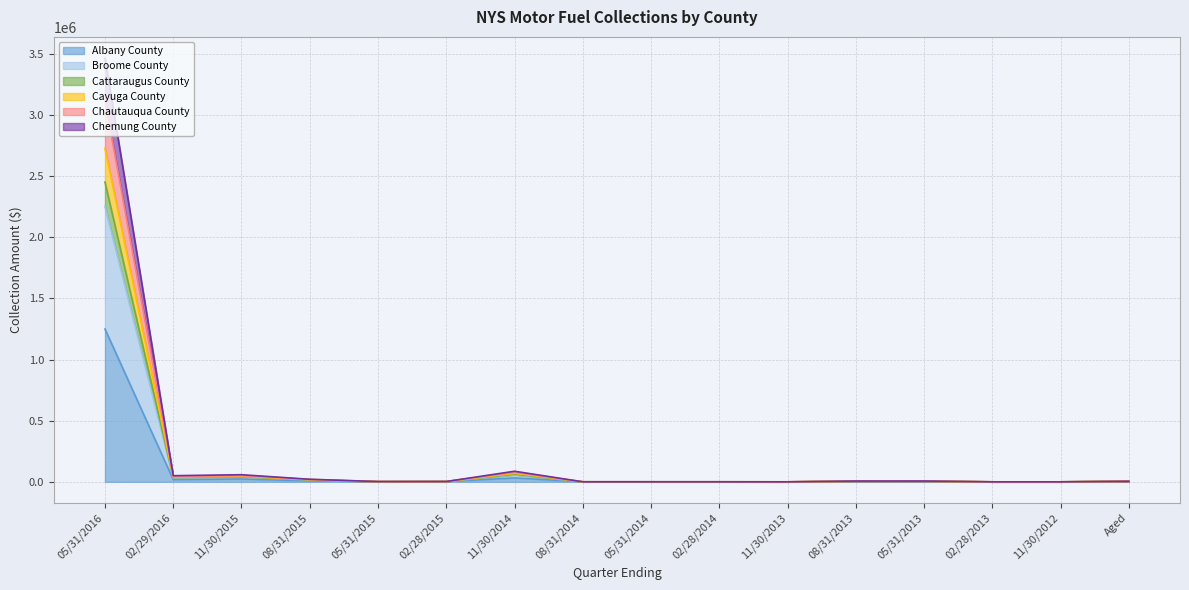

True or false: Cattaraugus County and Cayuga County intersect in this chart.

False